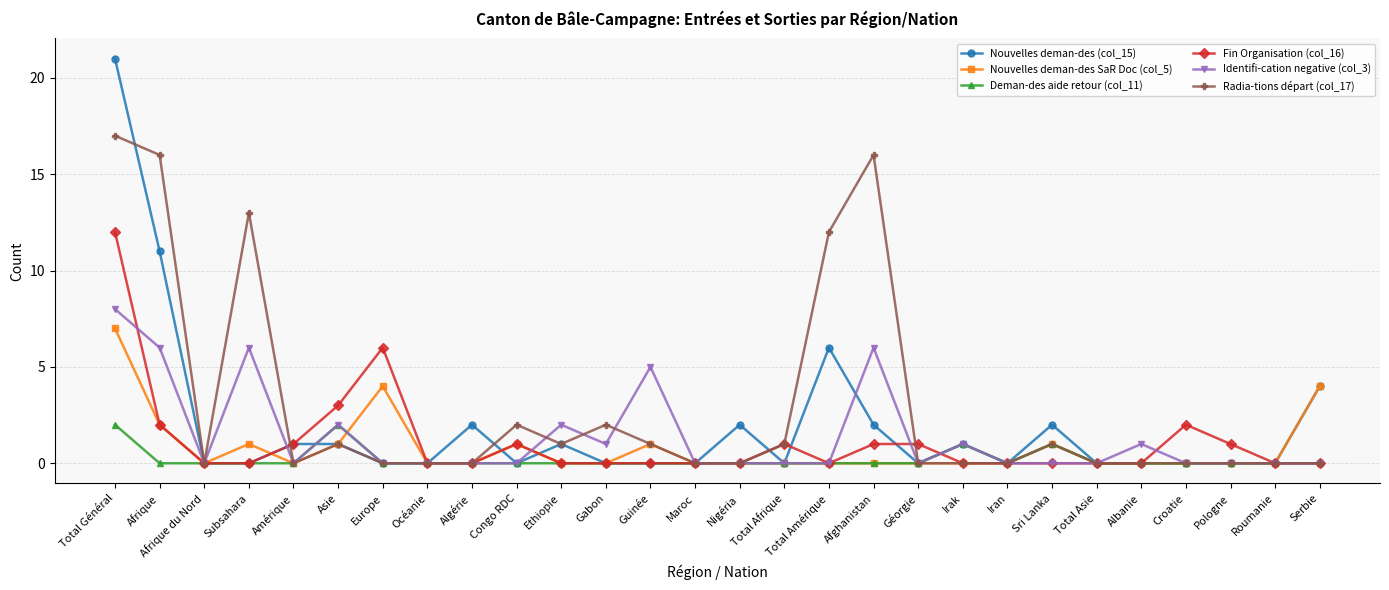

Does the chart display data point markers on the line(s)?

Yes